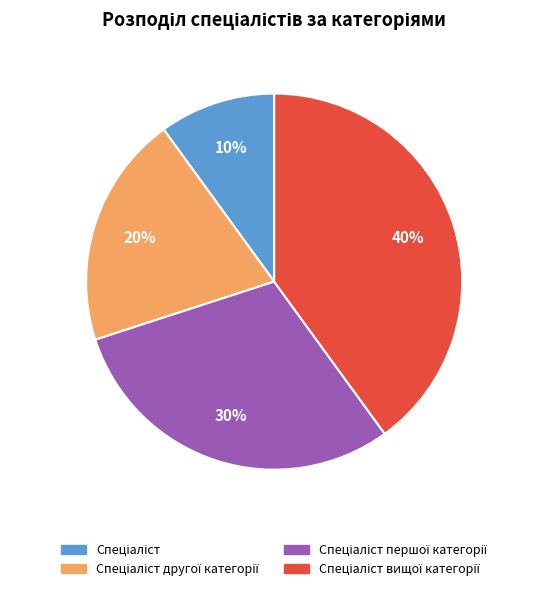

Is there a majority slice in this chart?

No